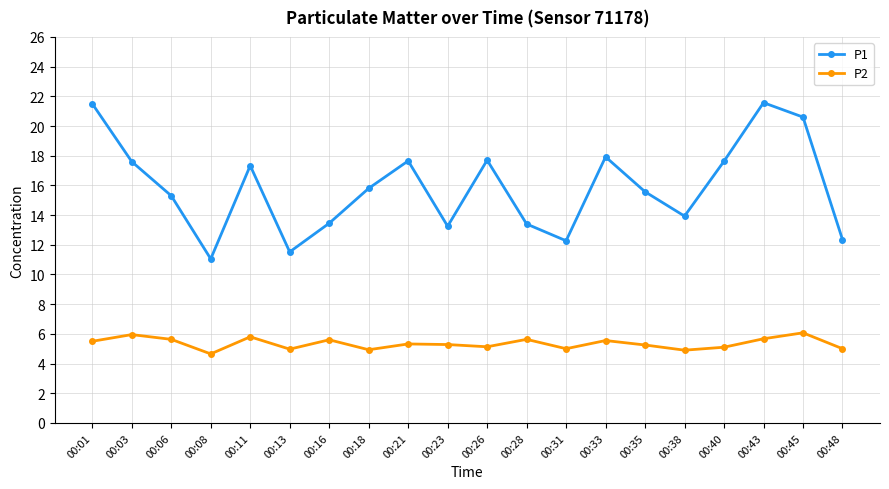

Does the chart have visible grid lines?

Yes